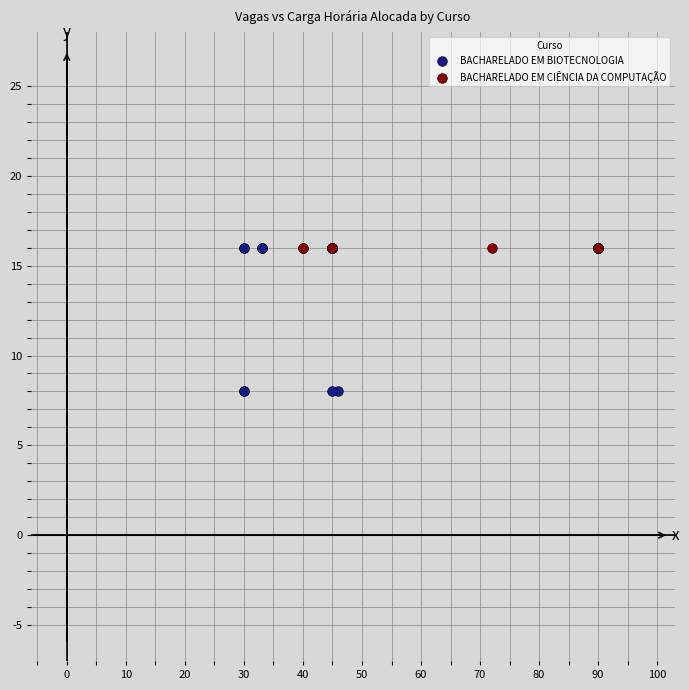

Which series reaches the minimum Y coordinate?

BACHARELADO EM BIOTECNOLOGIA